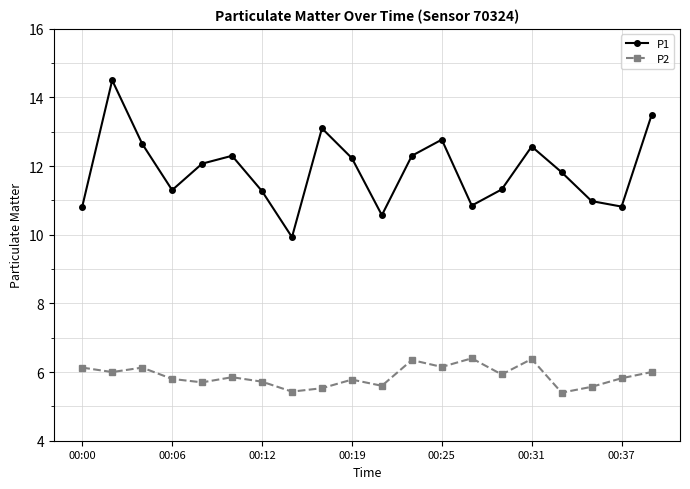

True or false: P2 has more than 2 points higher than both neighbors.

True